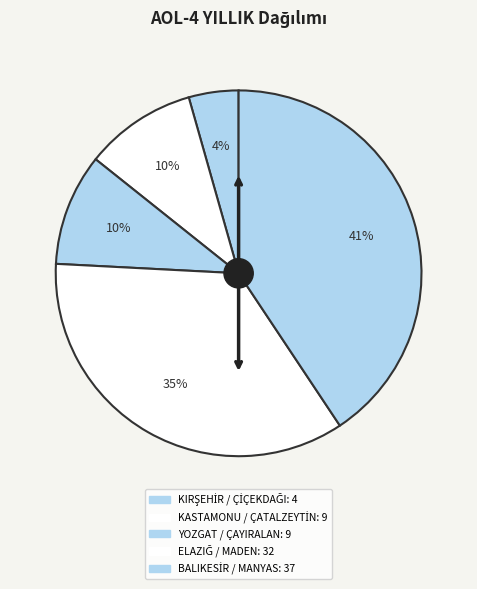

Is it true that KIRŞEHİR / ÇİÇEKDAĞI is 4% of the pie?

True